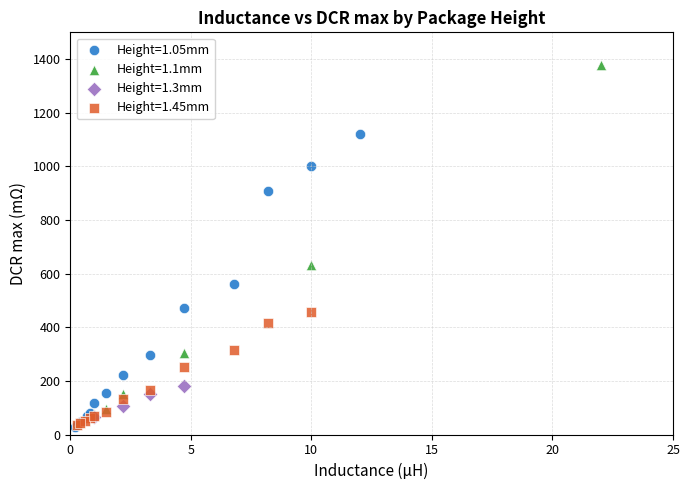

Which series contains the highest Y value?

Height=1.1mm